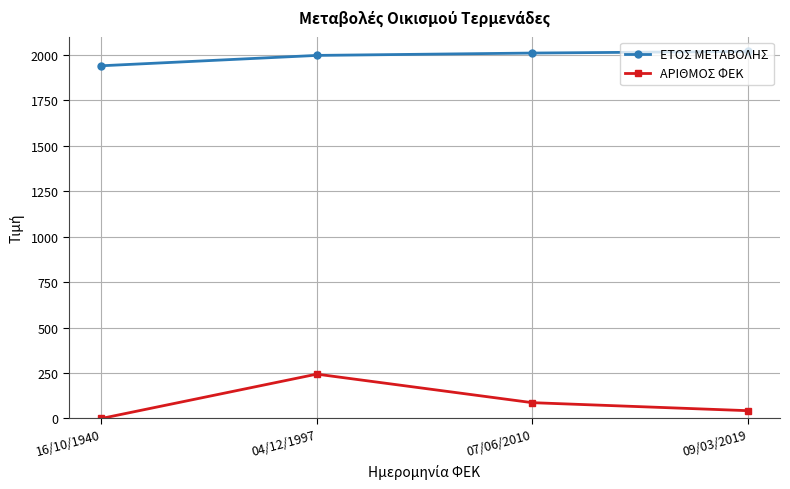

True or false: ΕΤΟΣ ΜΕΤΑΒΟΛΗΣ and ΑΡΙΘΜΟΣ ΦΕΚ intersect in this chart.

False